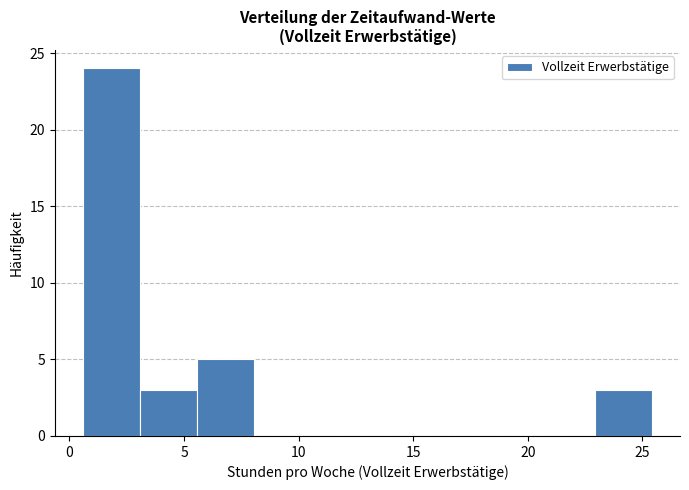

Reading left to right, list every bar in this chart as the range it spans on the x-axis followed by its height. Neither the bar edges nor the heights are printed on the chart, so give them approximately, as read against the axes.

0.5 to 3.0: 24
3.0 to 5.5: 3
5.5 to 8.0: 5
8.0 to 10.5: 0
10.5 to 13.0: 0
13.0 to 15.5: 0
15.5 to 18.0: 0
18.0 to 20.5: 0
20.5 to 23.0: 0
23.0 to 25.5: 3